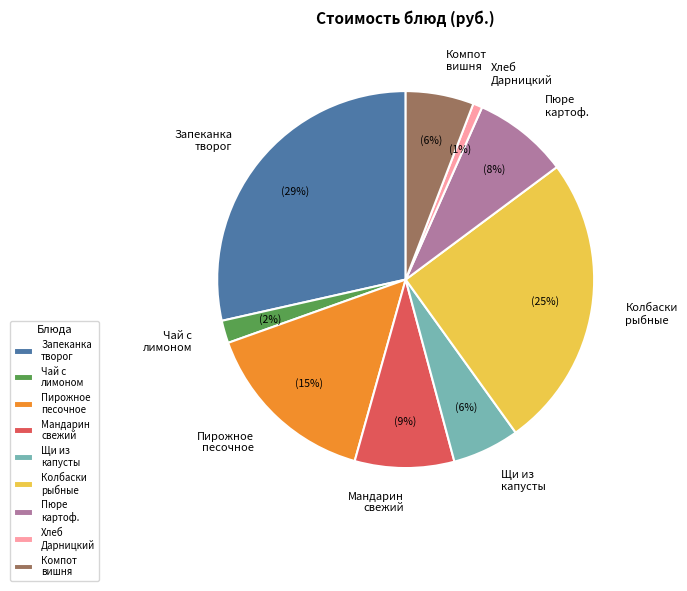

Does any single category account for the majority?

No